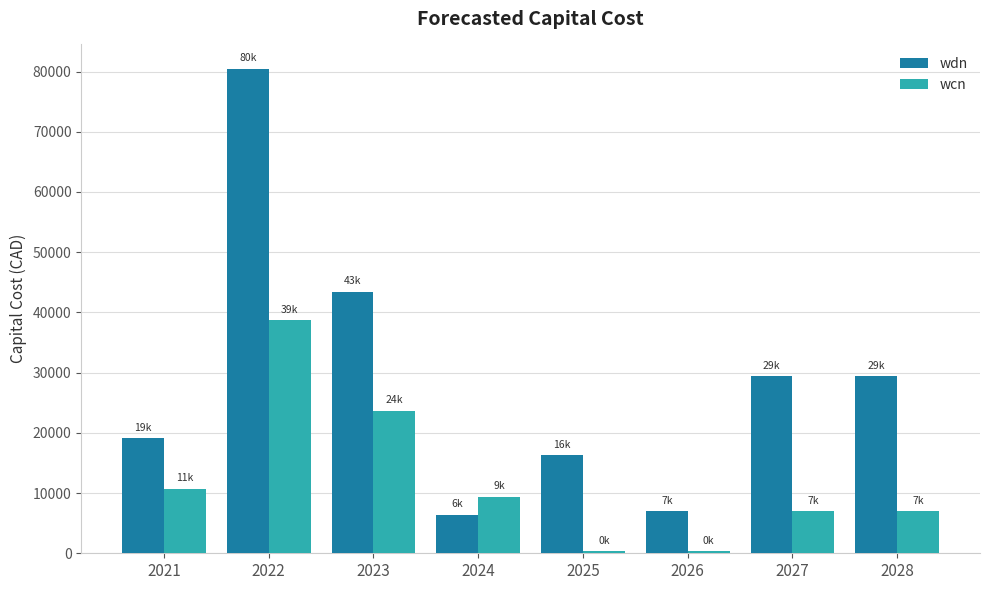

What value does the wcn series have at 2023?

23679.7